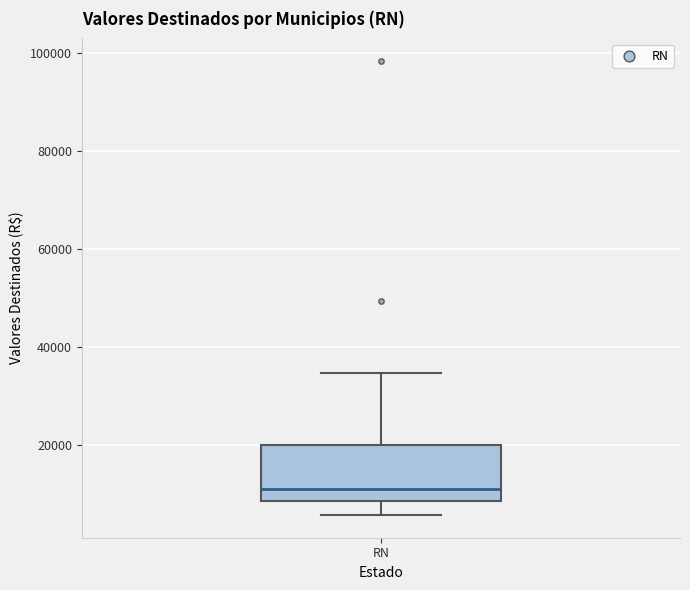

Read this box plot against the y-axis: the position of the median line, the range covered by the box, and the ends of both whiskers. The values are not printed on the chart, so give them approximately, as read against the axis.

median 12000, box 8000 to 20000, whiskers 6000 to 34000